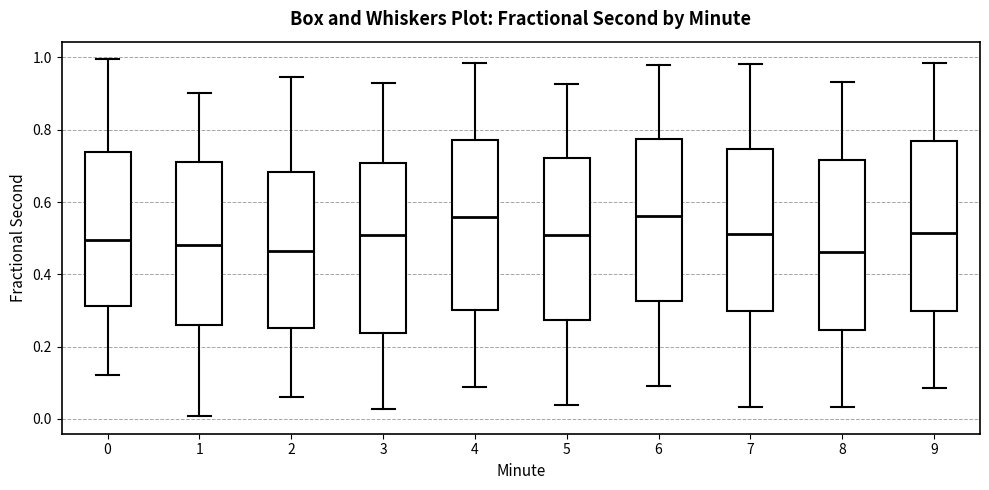

Where is the upper edge of the box at x = 7 on the y-axis? The values are not printed on the chart, so give them approximately, as read against the axis.

0.74